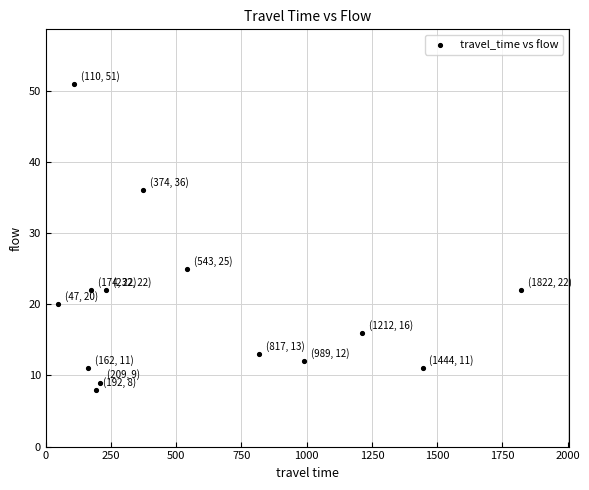

What is the range of X values (max minus min)?

1775